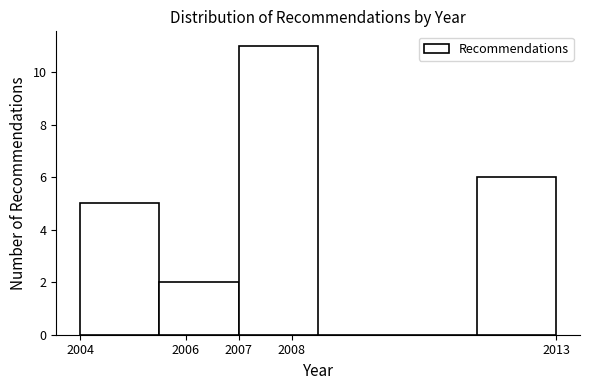

Reading left to right, transcribe this chart: for each bar, give the range it covers on the x-axis and its height. The values are not printed on the chart, so give them approximately, as read against the axis.

2004.0 to 2005.5: 5
2005.5 to 2007.0: 2
2007.0 to 2008.5: 11
2008.5 to 2010.0: 0
2010.0 to 2011.5: 0
2011.5 to 2013.0: 6